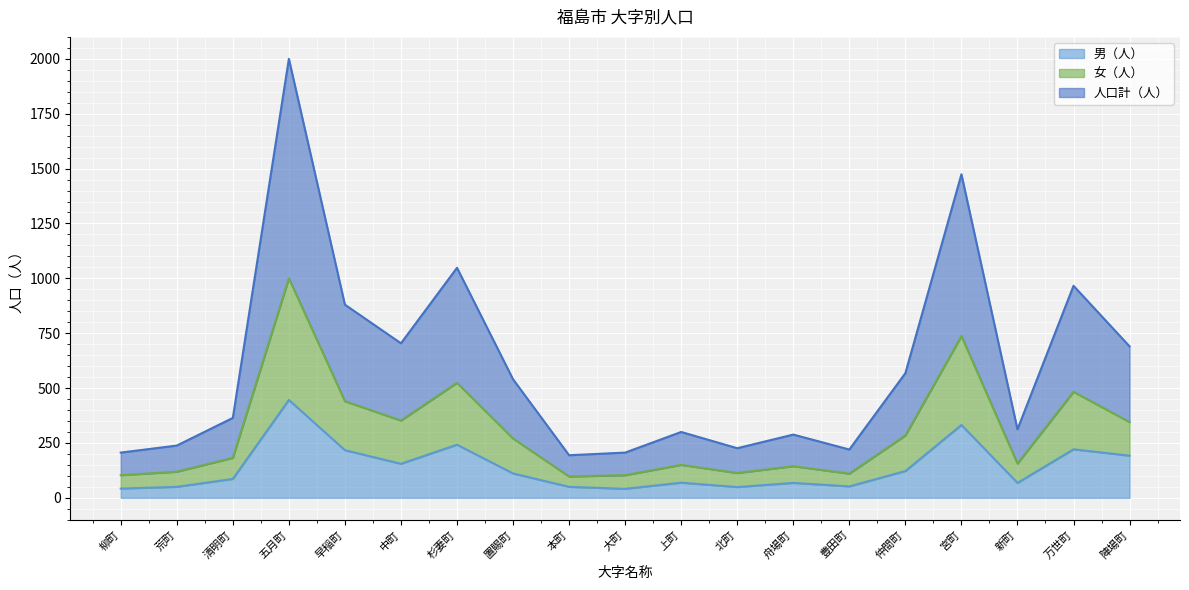

Where is 人口計（人） nearest to the value 1097?

杉妻町